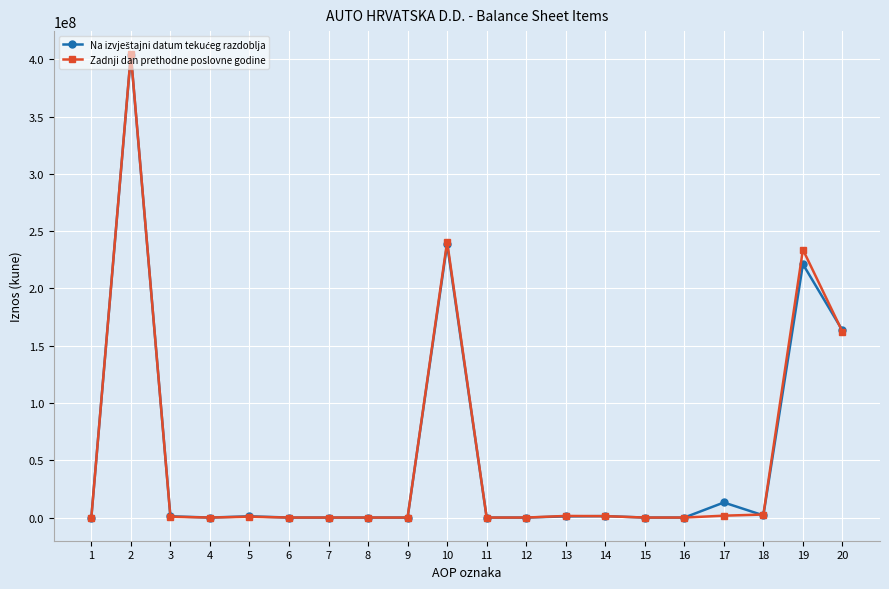

What is the maximum value for Zadnji dan prethodne poslovne godine?

404440636